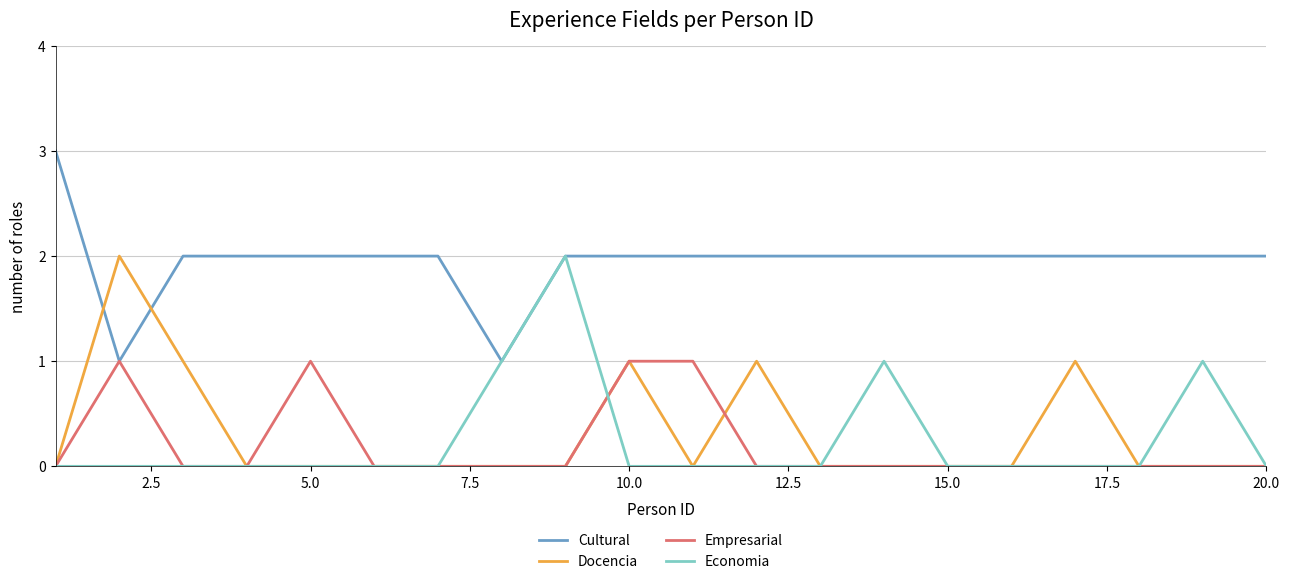

True or false: Economia and Empresarial intersect in this chart.

True